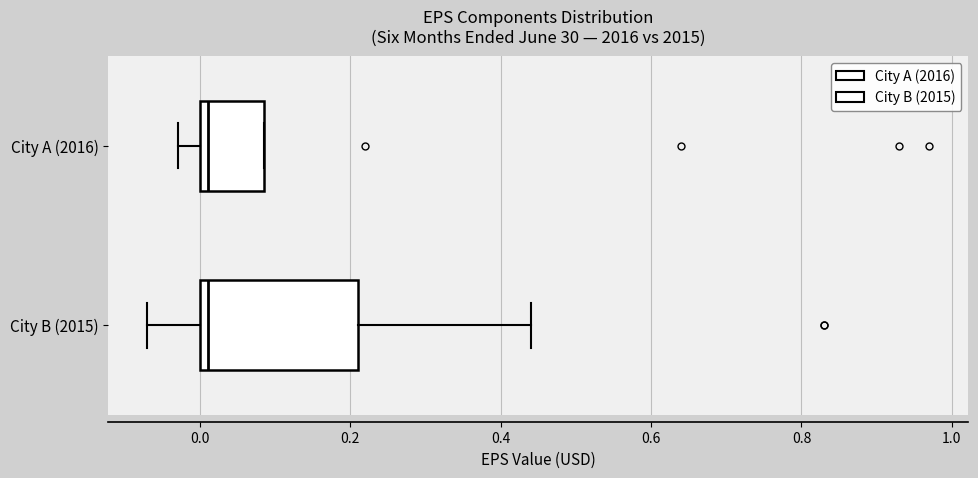

Comparing the boxes themselves (not the whiskers), which one is the widest?

City B (2015)